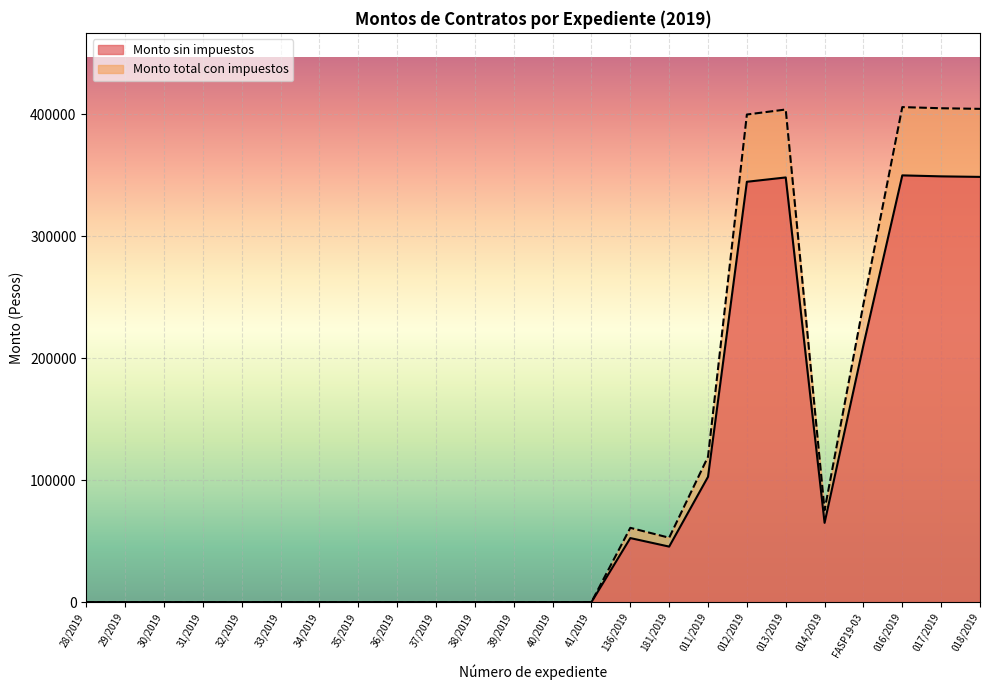

What is the maximum value shown in the chart?

405940.8